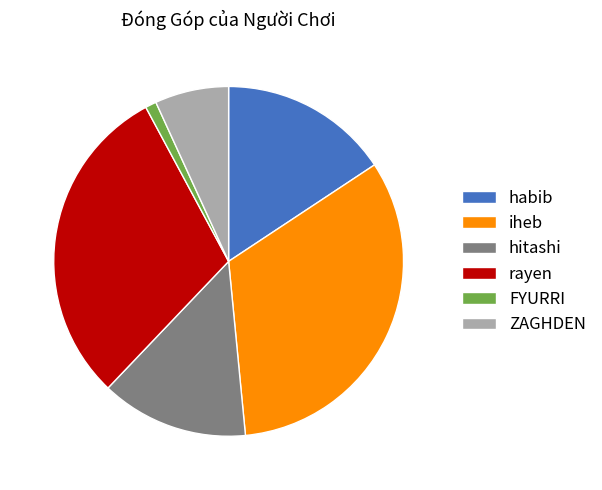

Do habib and ZAGHDEN together represent more than half of the pie?

No